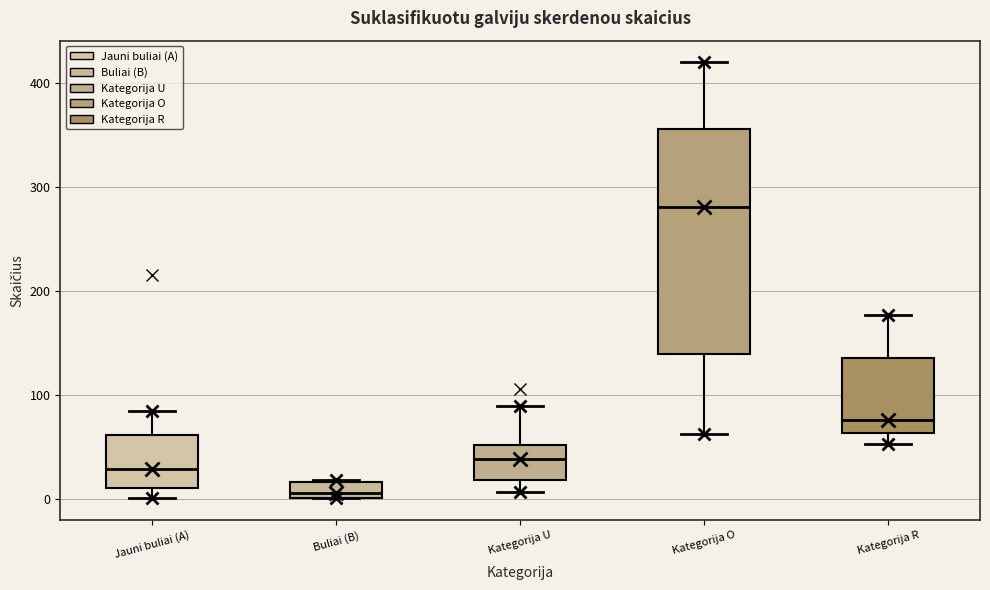

Reading left to right, read every box against the y-axis: the position of its median line, the range the box covers, and the ends of its whiskers. The values are not printed on the chart, so give them approximately, as read against the axis.

Jauni buliai (A): median 30, box 10 to 60, whiskers 0 to 90
Buliai (B): median 10, box 0 to 20, whiskers 0 to 20
Kategorija U: median 40, box 20 to 50, whiskers 10 to 90
Kategorija O: median 280, box 140 to 360, whiskers 60 to 420
Kategorija R: median 80, box 60 to 140, whiskers 50 to 180